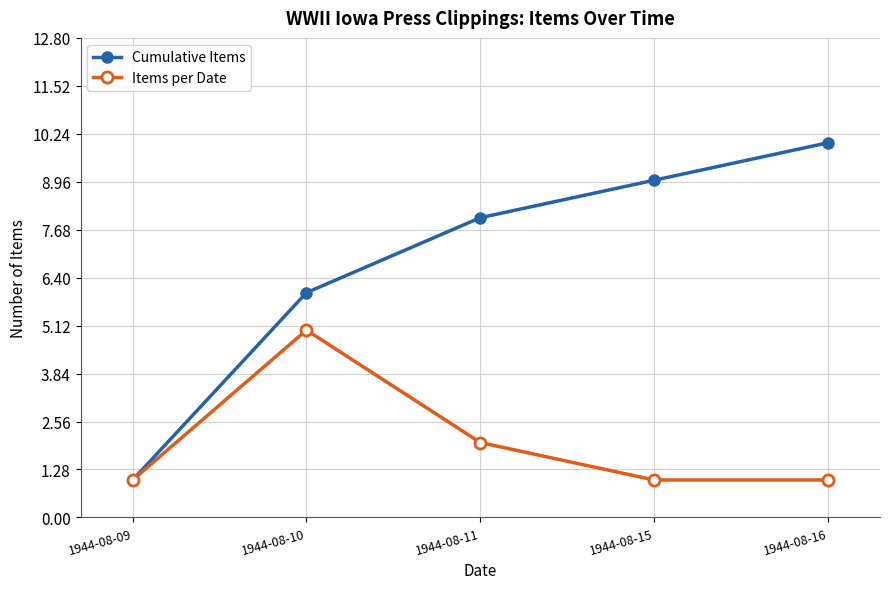

Count the number of categories in the chart.

5